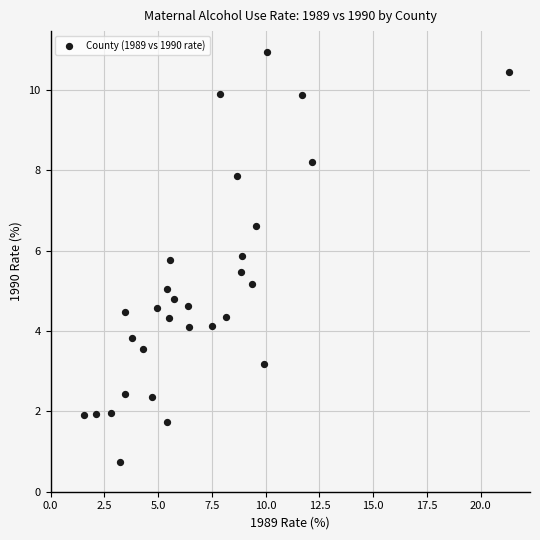

What is the range of Y values (max minus min)?

10.2